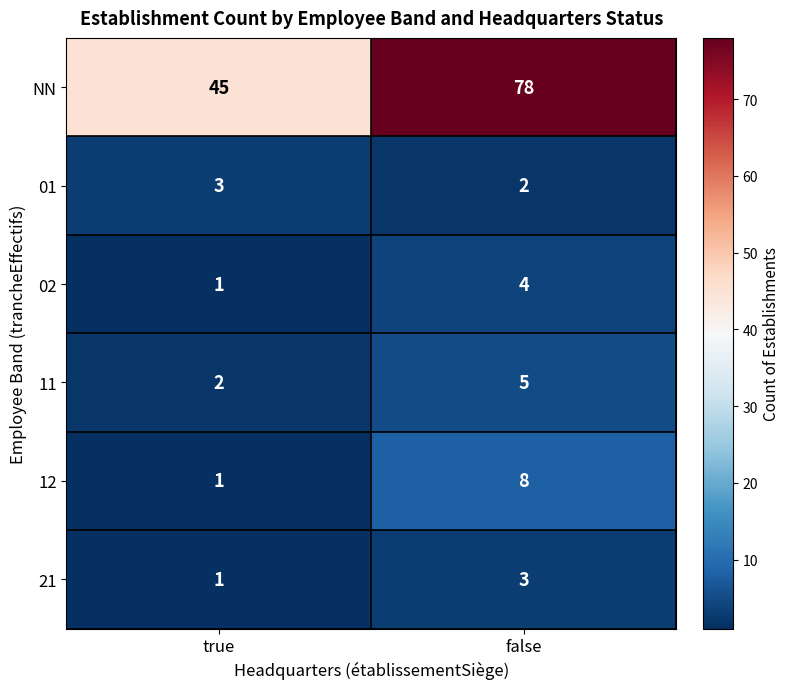

What is the difference between the highest and lowest values at false?

76